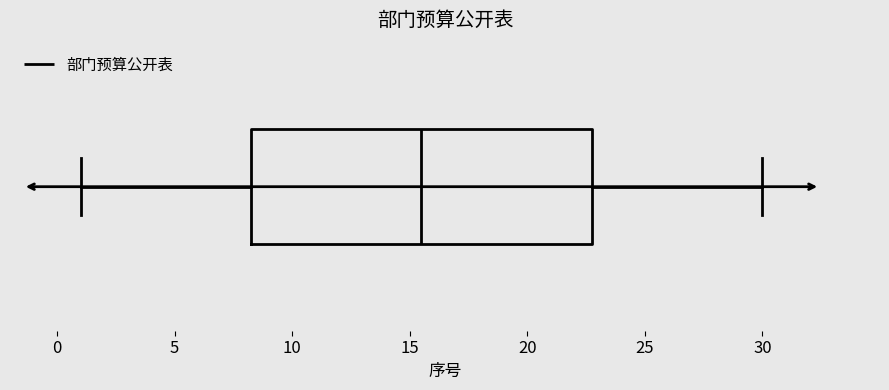

Where is the left edge of the box on the x-axis? The values are not printed on the chart, so give them approximately, as read against the axis.

8.5